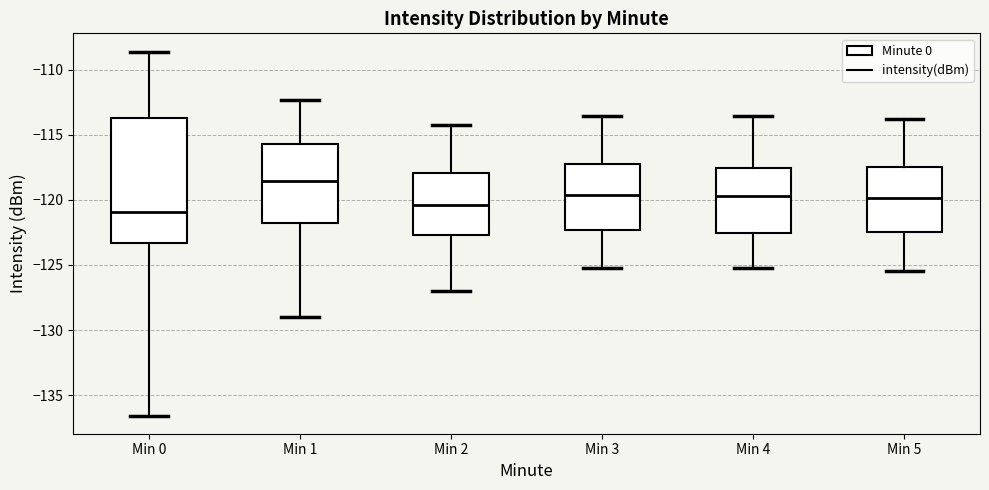

Reading left to right, read every box against the y-axis: the position of its median line, the range the box covers, and the ends of its whiskers. The values are not printed on the chart, so give them approximately, as read against the axis.

Min 0: median -121.0, box -123.5 to -113.5, whiskers -136.5 to -108.5
Min 1: median -118.5, box -122.0 to -115.5, whiskers -129.0 to -112.5
Min 2: median -120.5, box -122.5 to -118.0, whiskers -127.0 to -114.0
Min 3: median -119.5, box -122.5 to -117.5, whiskers -125.0 to -113.5
Min 4: median -119.5, box -122.5 to -117.5, whiskers -125.0 to -113.5
Min 5: median -120.0, box -122.5 to -117.5, whiskers -125.5 to -114.0